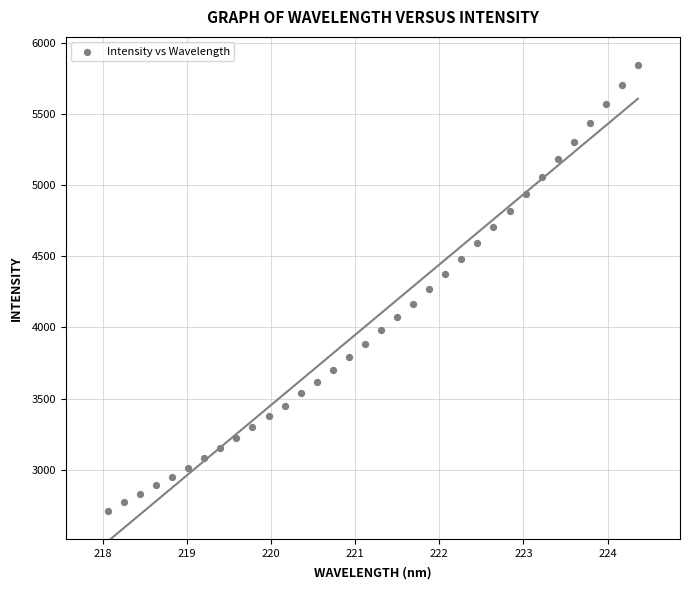

What is the range of Y values (max minus min)?

3130.6